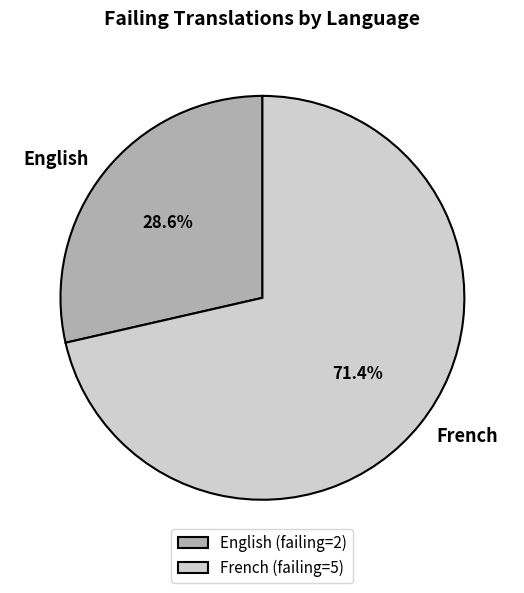

To the nearest percent, what is the combined percentage of English and French?

100%